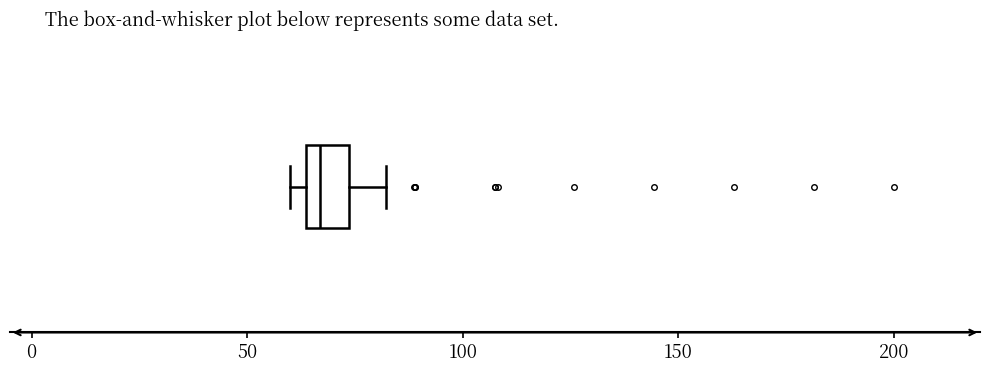

Transcribe this box plot: give where the median line is, the range the box spans, and where the two whiskers end, as read against the x-axis. The values are not printed on the chart, so give them approximately, as read against the axis.

median 65 (just right of the box's left edge), box 65 to 75, whiskers 60 to 80